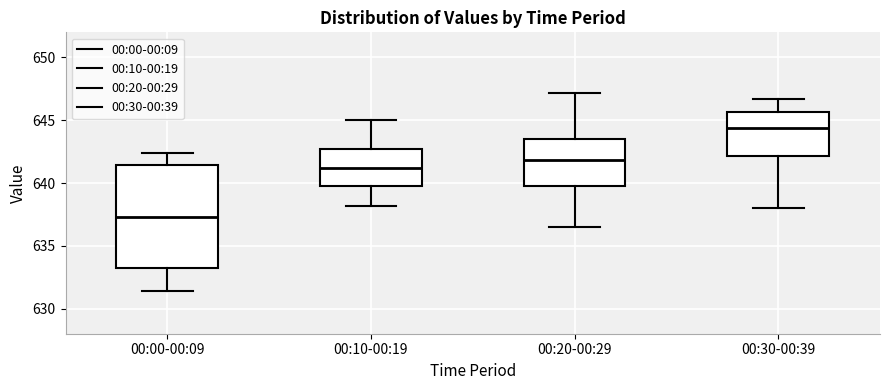

Reading left to right, transcribe this box plot: for each box, give where its median line is, the range the box spans, and where its two whiskers end, as read against the y-axis. The values are not printed on the chart, so give them approximately, as read against the axis.

00:00-00:09: median 637.5, box 633.0 to 641.5, whiskers 631.5 to 642.5
00:10-00:19: median 641.0, box 640.0 to 642.5, whiskers 638.0 to 645.0
00:20-00:29: median 642.0, box 640.0 to 643.5, whiskers 636.5 to 647.0
00:30-00:39: median 644.5, box 642.0 to 645.5, whiskers 638.0 to 646.5